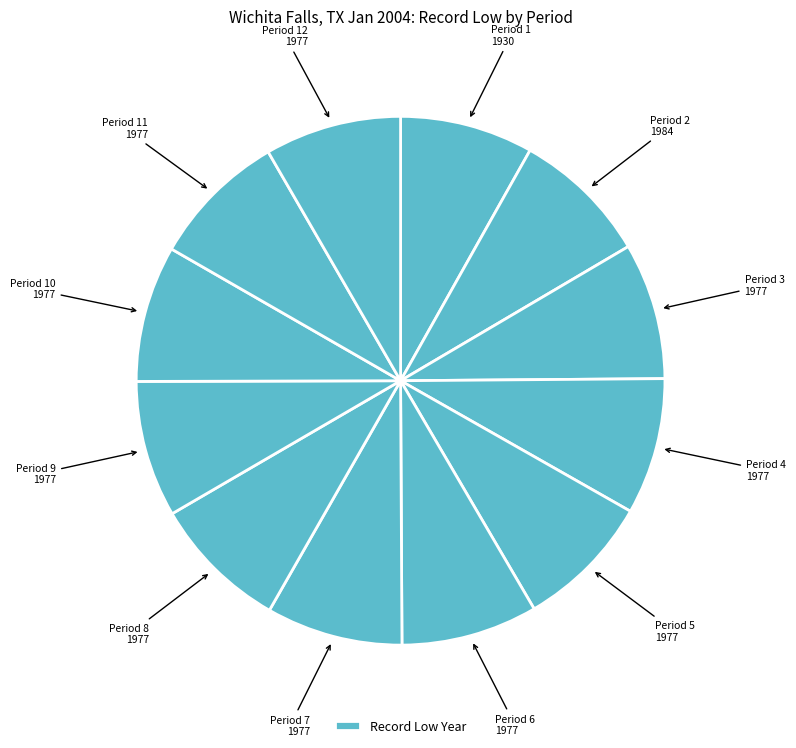

Which slice is the smallest?

Period 1